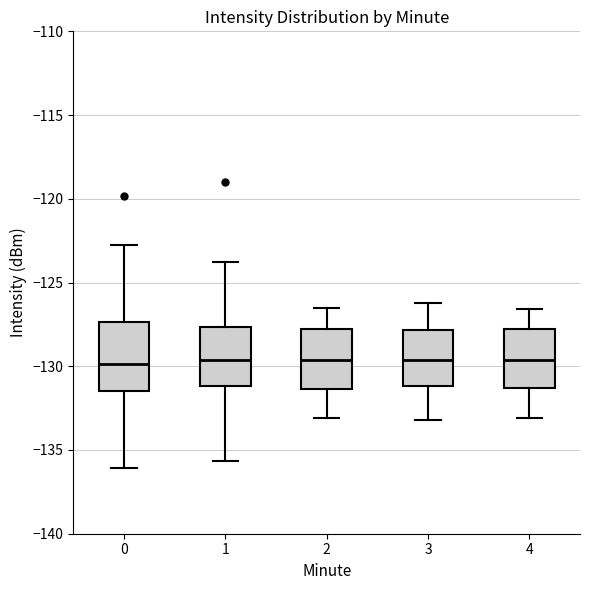

Where does the upper whisker of the box at x = 2 end on the y-axis? The values are not printed on the chart, so give them approximately, as read against the axis.

-126.5